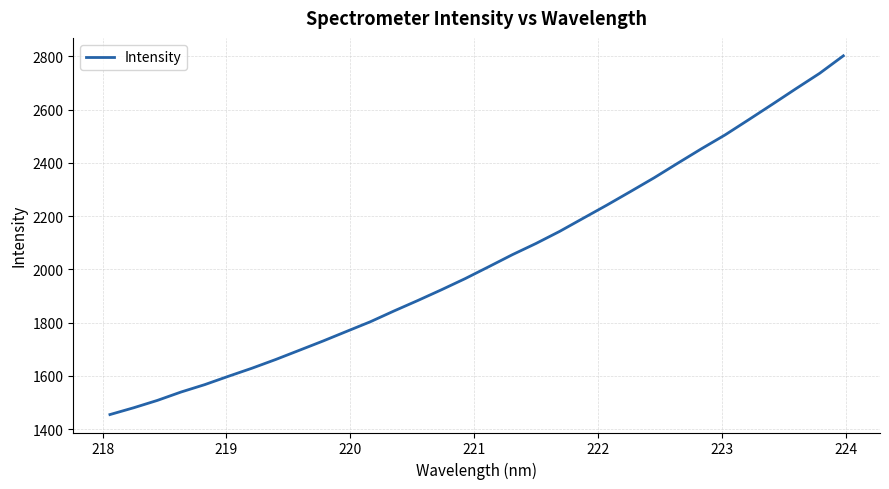

What is the difference between the maximum and minimum values?

1346.7